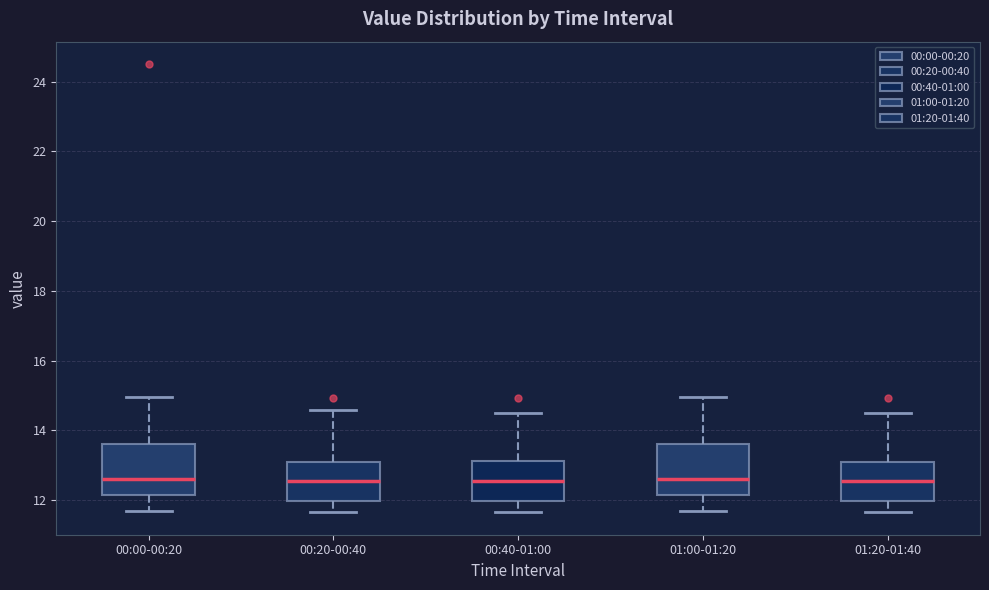

Reading left to right, read every box against the y-axis: the position of its median line, the range the box covers, and the ends of its whiskers. The values are not printed on the chart, so give them approximately, as read against the axis.

00:00-00:20: median 12.6, box 12.2 to 13.6, whiskers 11.8 to 15.0
00:20-00:40: median 12.6, box 12.0 to 13.0, whiskers 11.6 to 14.6
00:40-01:00: median 12.6, box 12.0 to 13.2, whiskers 11.6 to 14.6
01:00-01:20: median 12.6, box 12.2 to 13.6, whiskers 11.8 to 15.0
01:20-01:40: median 12.6, box 12.0 to 13.0, whiskers 11.6 to 14.6